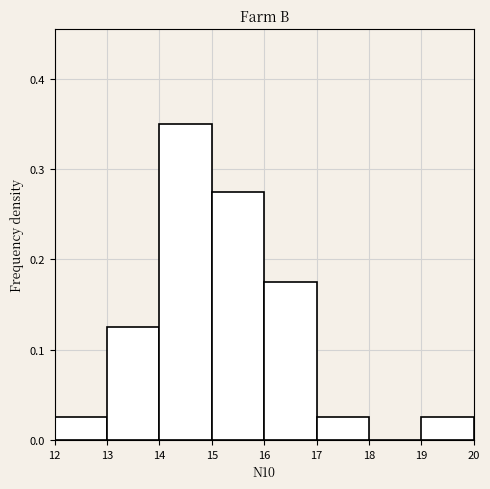

What is the height of the bar covering 12 to 13 on the x-axis? The values are not printed on the chart, so give them approximately, as read against the axis.

0.03